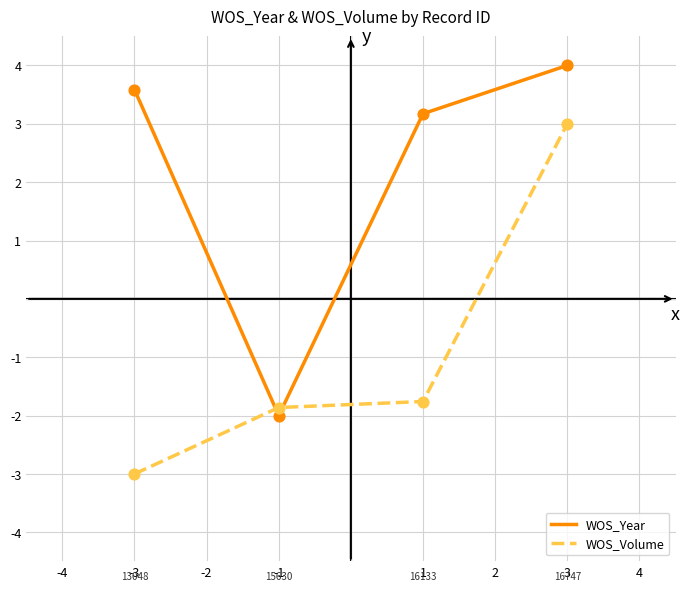

At which category is the sum across all series the highest?

3